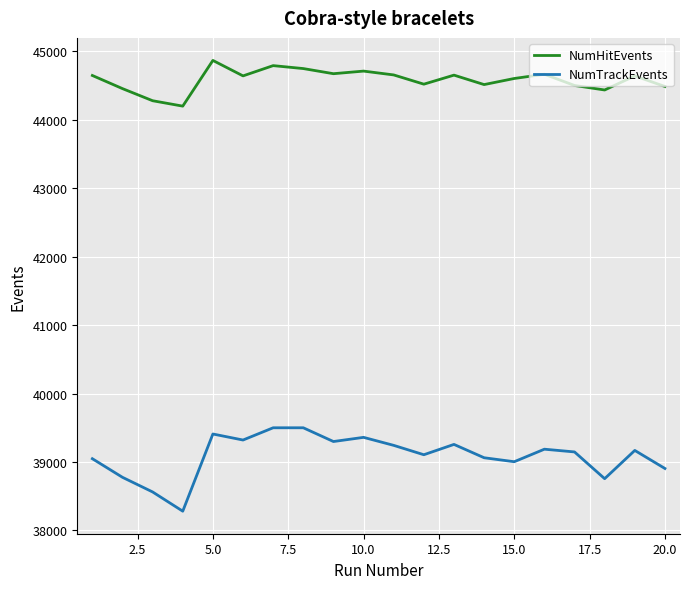

Which series has the widest spread of values?

NumTrackEvents